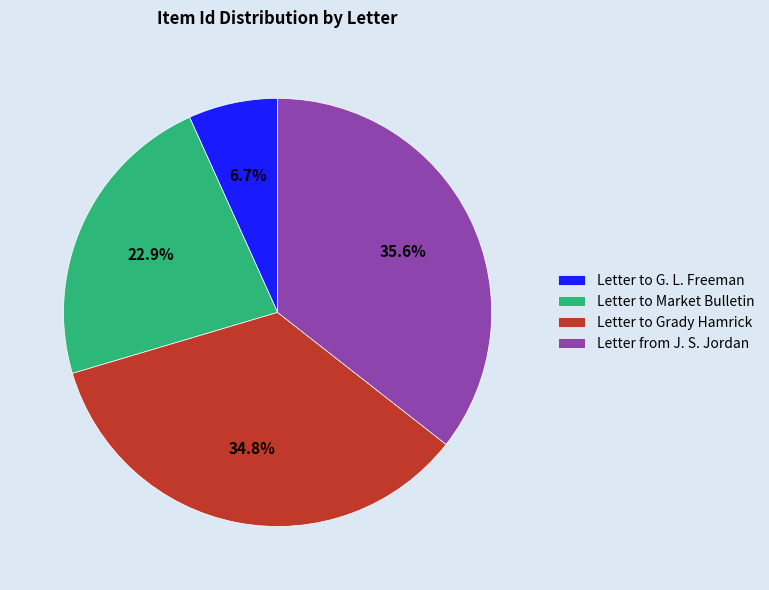

What is the largest slice in the pie chart?

Letter from J. S. Jordan